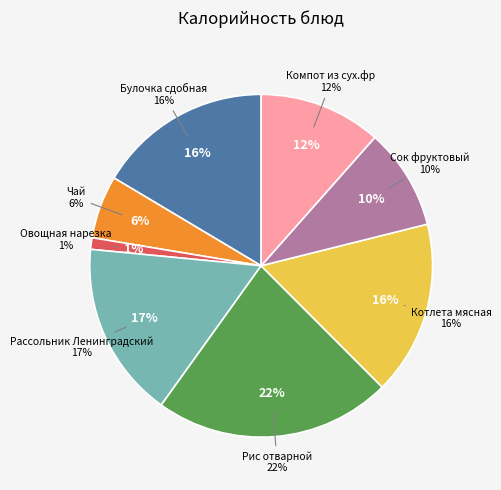

How many segments does this pie chart have?

8